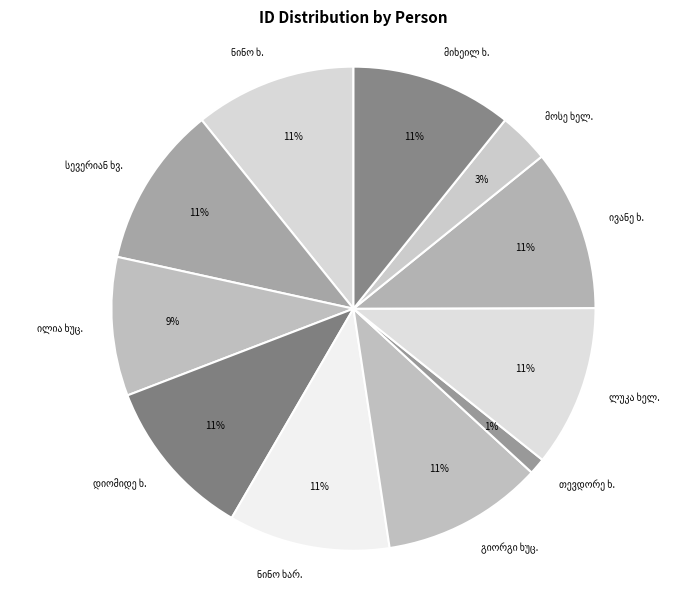

Combined, do ილია სიმონის ძე ხუციშვილი and სევერიან ოქროპირის ძე ხვიჩია account for over 50%?

No